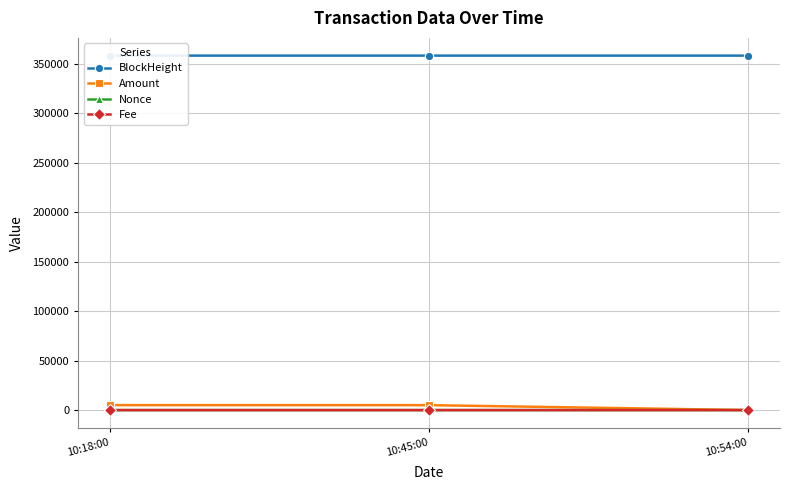

What are all the series names shown in the legend?

BlockHeight, Amount, Nonce, Fee